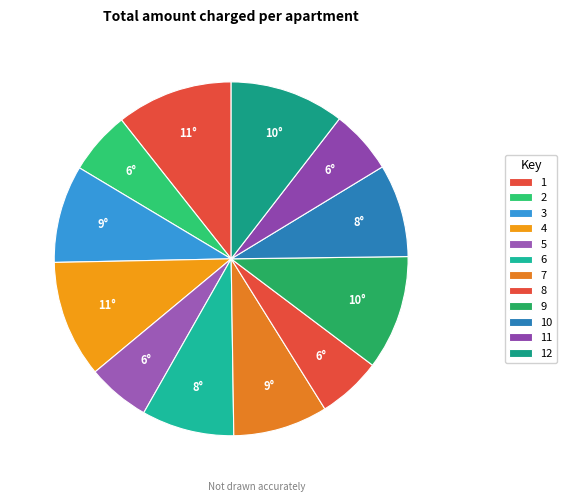

What percentage is NOT represented by 1?

89.4%